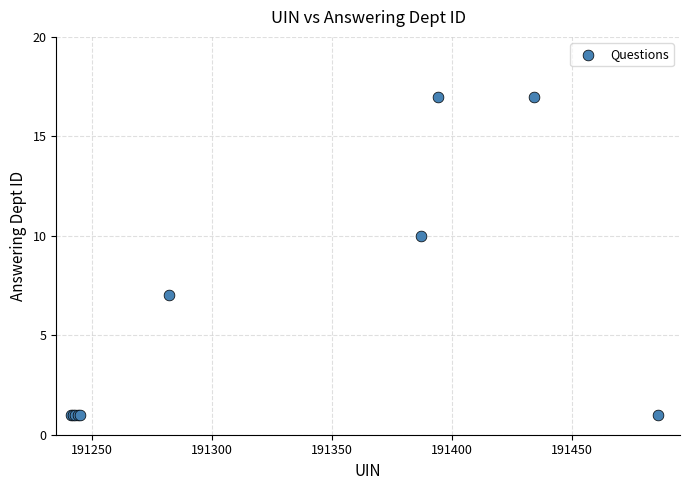

What Y value in the scatter plot is closest to 9?

10